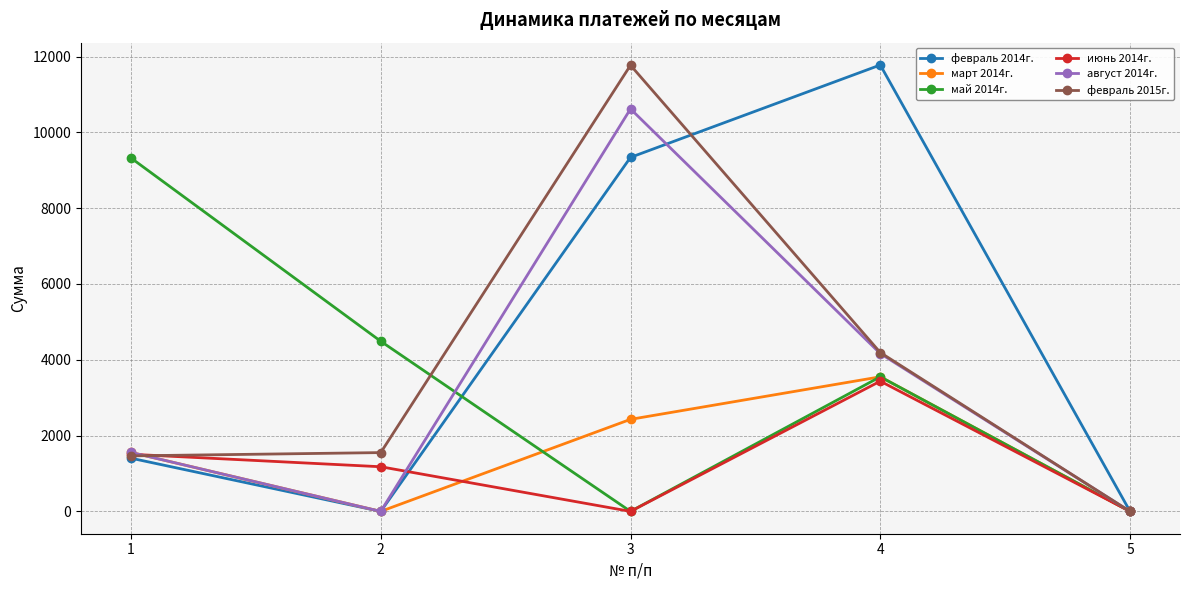

The value of март 2014г. at 5 is 0.0. True or false?

True